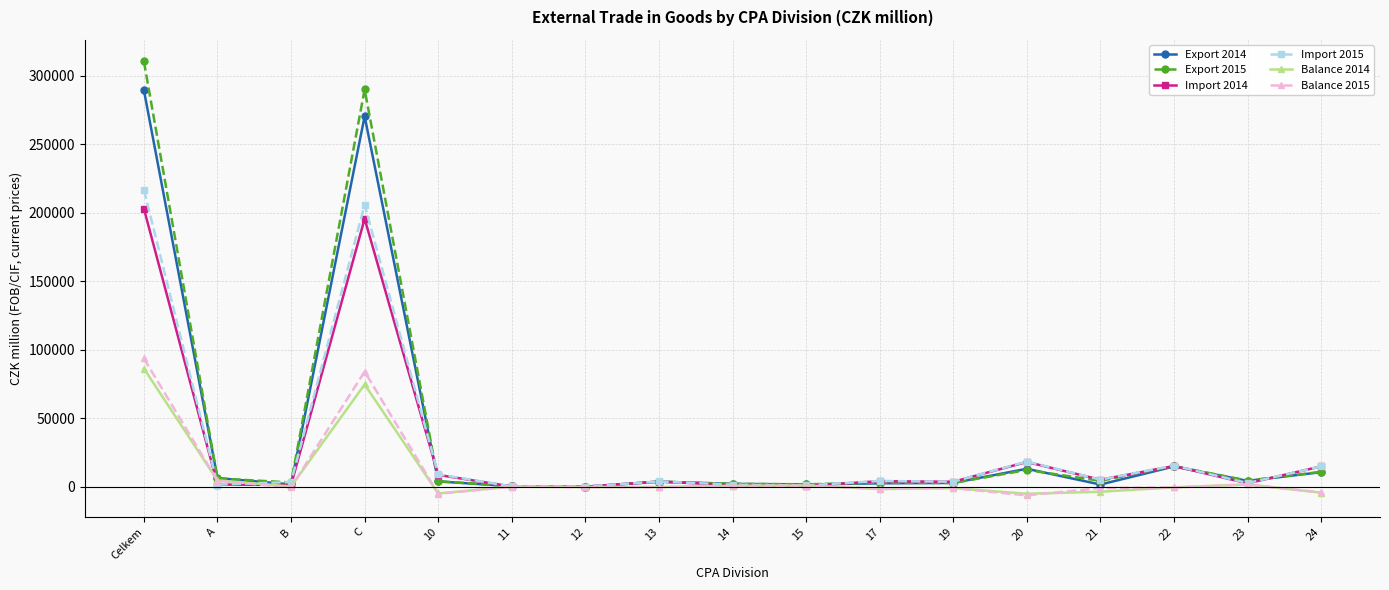

At which category is the sum across all series the highest?

Celkem